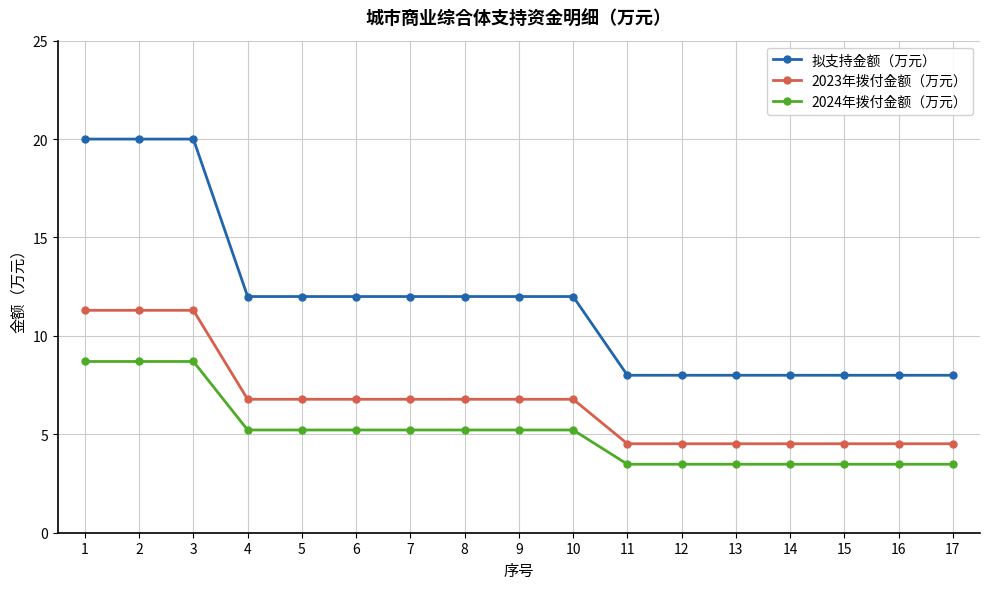

What is the smallest value displayed?

3.5